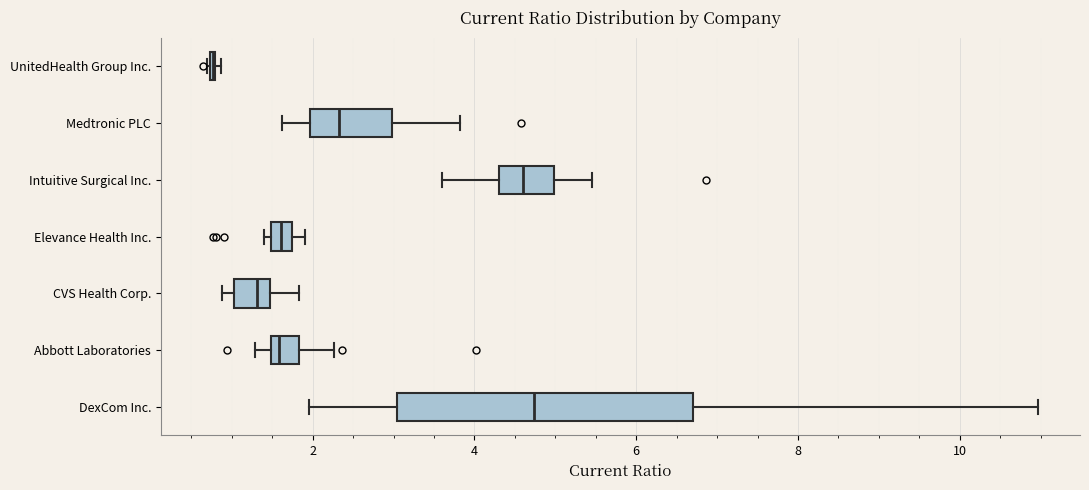

Where does the right whisker of the box for Medtronic PLC end on the x-axis? The values are not printed on the chart, so give them approximately, as read against the axis.

3.8